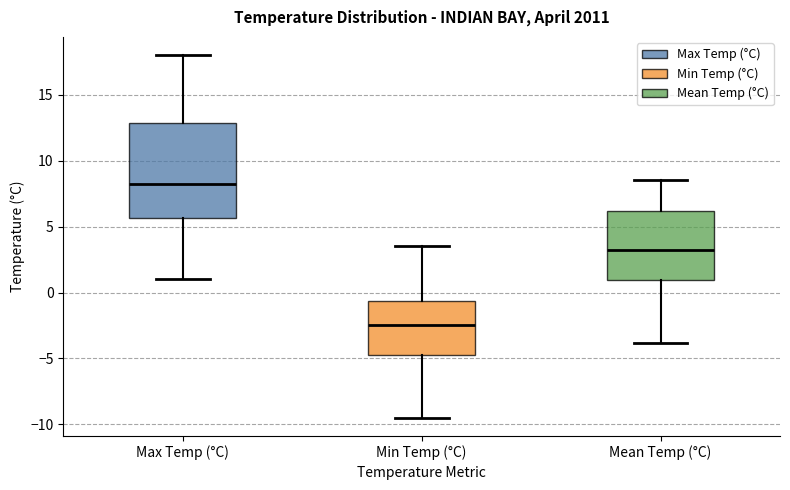

Reading left to right, transcribe this box plot: for each box, give where its median line is, the range the box spans, and where its two whiskers end, as read against the y-axis. The values are not printed on the chart, so give them approximately, as read against the axis.

Max Temp (°C): median 8.5, box 5.5 to 13.0, whiskers 1.0 to 18.0
Min Temp (°C): median -2.5, box -4.5 to -0.5, whiskers -9.5 to 3.5
Mean Temp (°C): median 3.5, box 1.0 to 6.0, whiskers -4.0 to 8.5